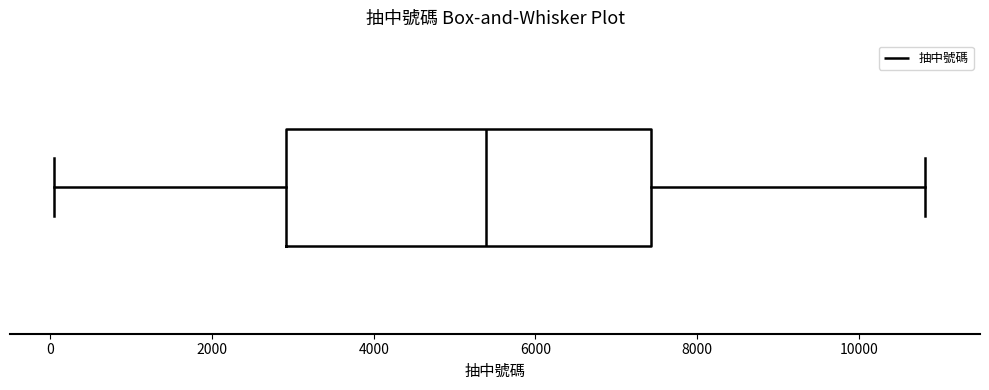

Read this box plot against the x-axis: the position of the median line, the range covered by the box, and the ends of both whiskers. The values are not printed on the chart, so give them approximately, as read against the axis.

median 5400, box 3000 to 7400, whiskers 0 to 10800